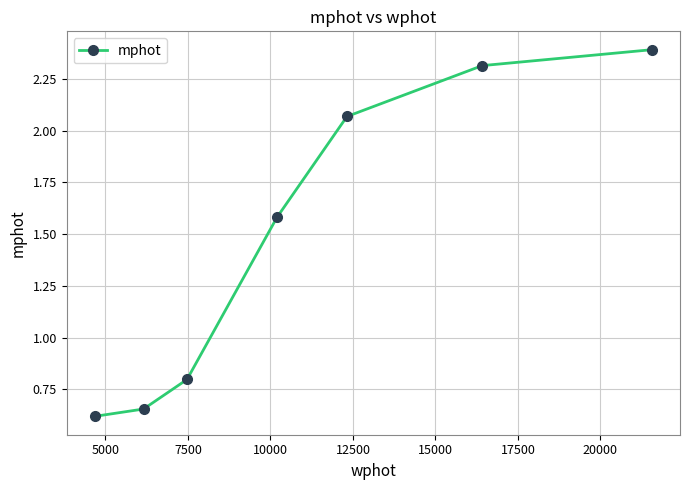

What is the maximum value shown in the chart?

2.4